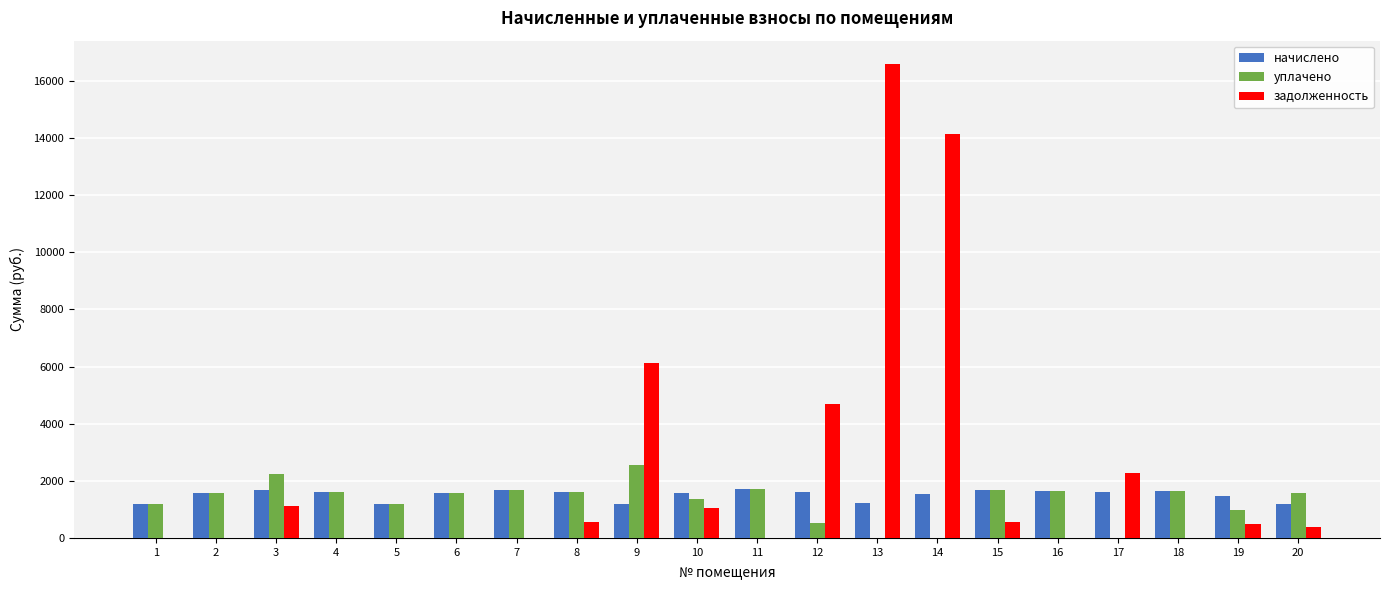

What are all the series names shown in the legend?

начислено, уплачено, задолженность